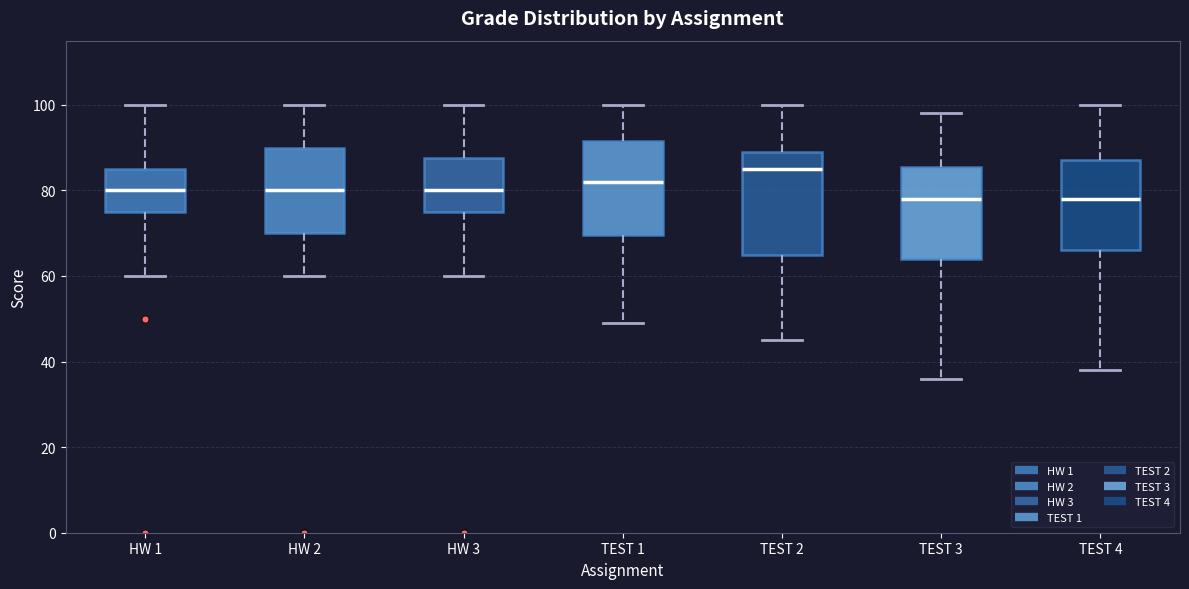

Reading left to right, read every box against the y-axis: the position of its median line, the range the box covers, and the ends of its whiskers. The values are not printed on the chart, so give them approximately, as read against the axis.

HW 1: median 80, box 76 to 86, whiskers 60 to 100
HW 2: median 80, box 70 to 90, whiskers 60 to 100
HW 3: median 80, box 76 to 88, whiskers 60 to 100
TEST 1: median 82, box 70 to 92, whiskers 50 to 100
TEST 2: median 86, box 66 to 90, whiskers 46 to 100
TEST 3: median 78, box 64 to 86, whiskers 36 to 98
TEST 4: median 78, box 66 to 88, whiskers 38 to 100